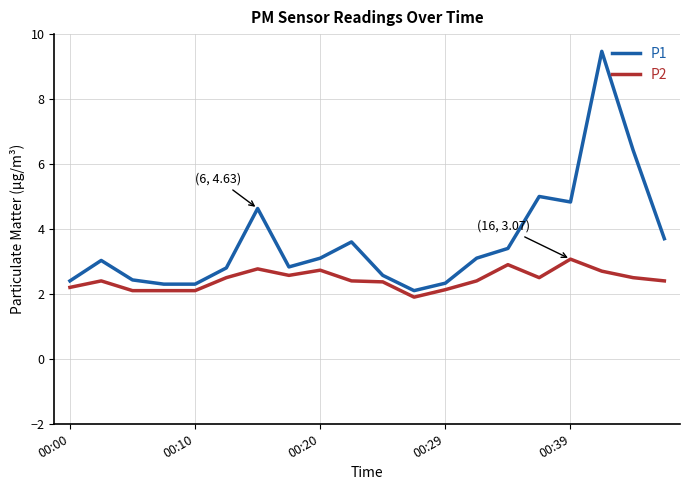

What is the maximum value for P1?

9.5